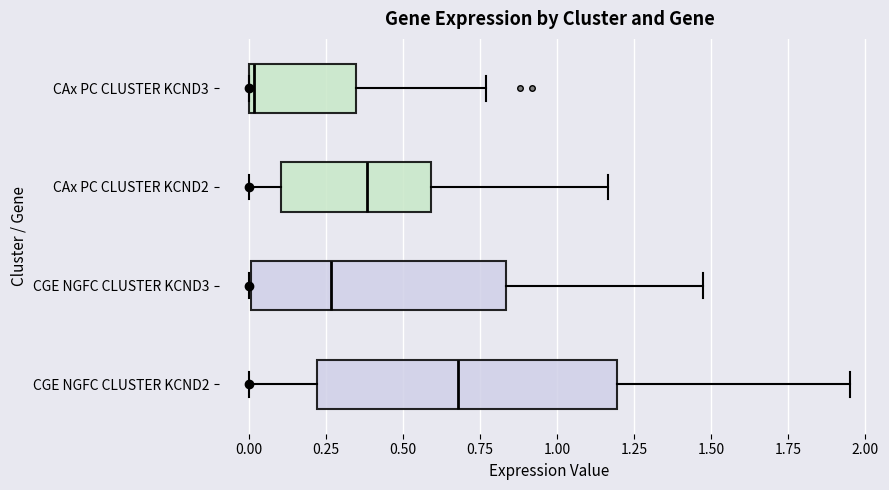

Comparing the boxes themselves (not the whiskers), which one is the widest?

CGE NGFC CLUSTER KCND2